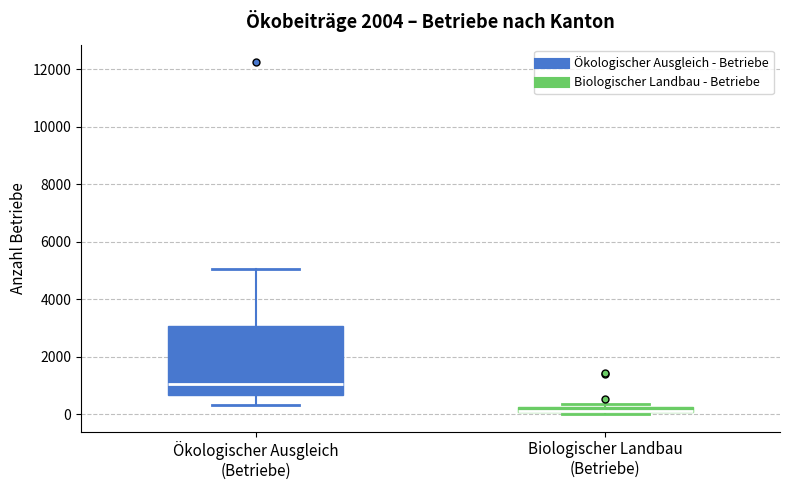

Which box is the tallest, from its lower edge to its upper edge?

Ökologischer Ausgleich (Betriebe)